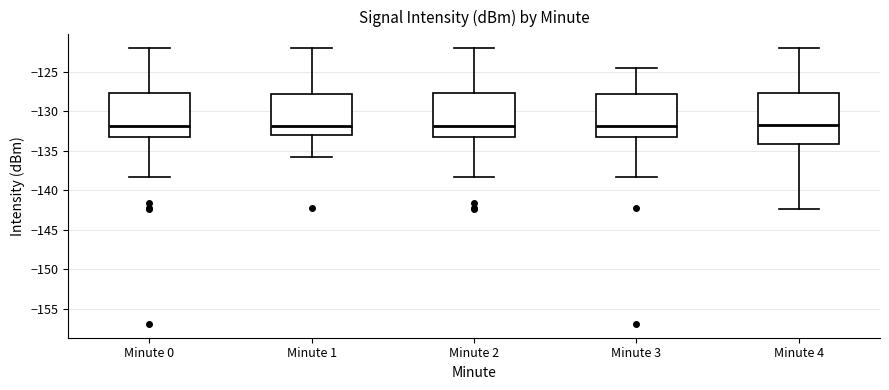

Which box is the tallest, from its lower edge to its upper edge?

Minute 4